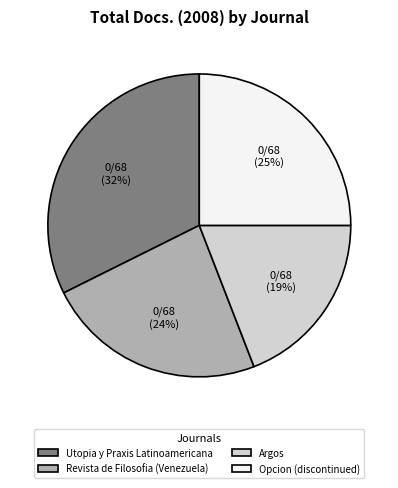

How many slices are in this pie chart?

4